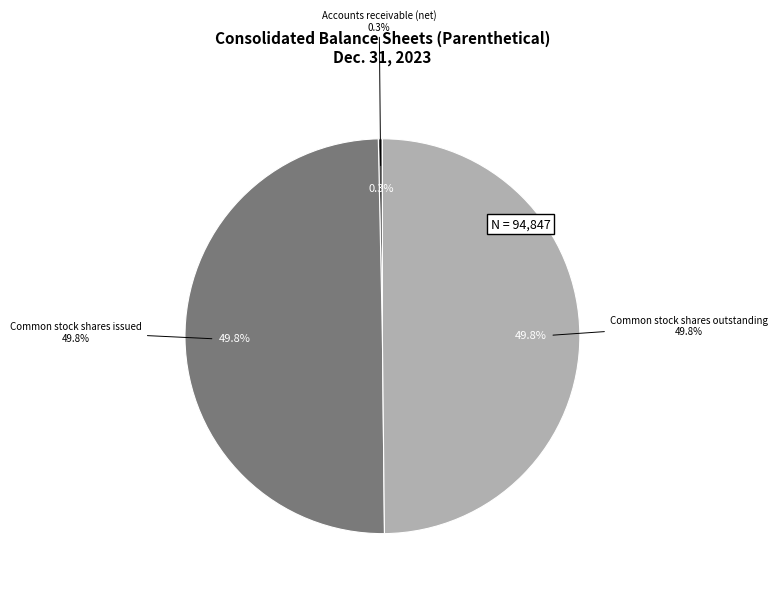

Is there a majority slice in this chart?

No